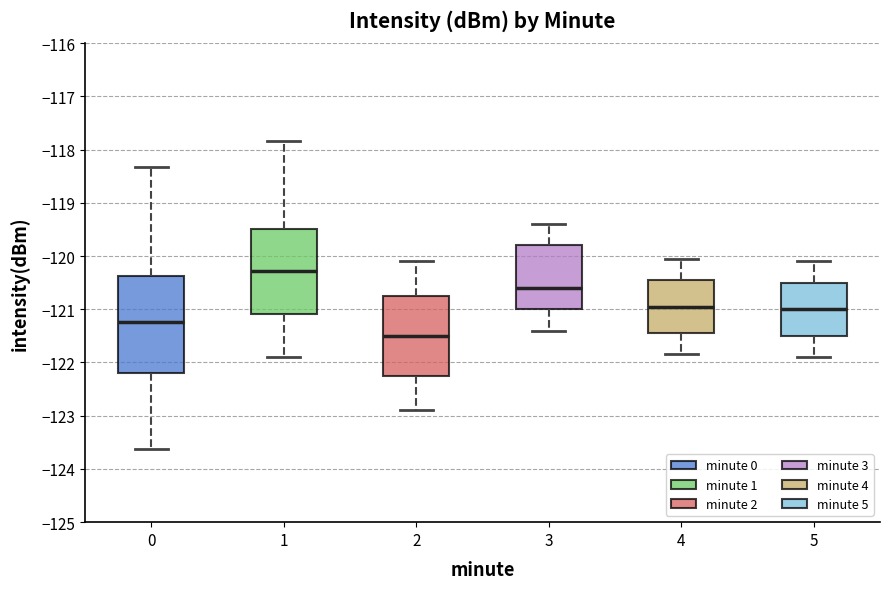

Comparing the boxes themselves (not the whiskers), which one is the tallest?

0